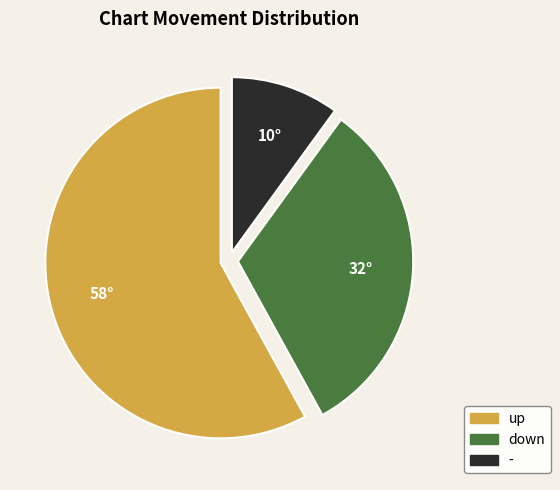

The up slice represents 64% of the pie. True or false?

False